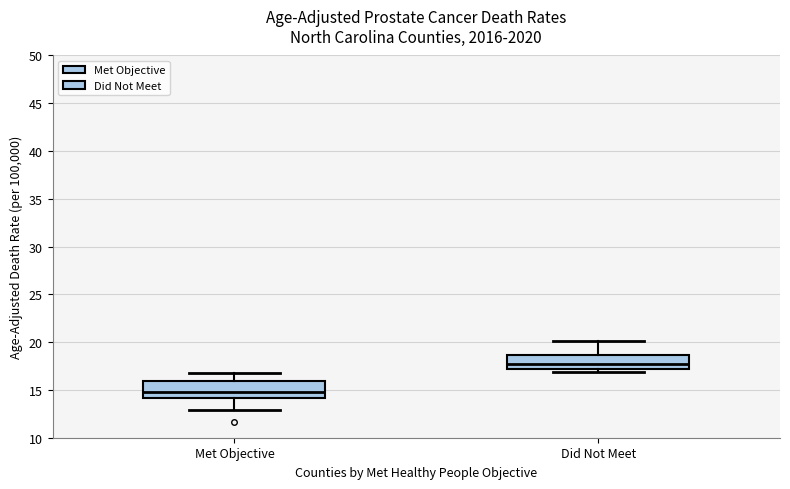

Which box's median line is the highest?

Did Not Meet